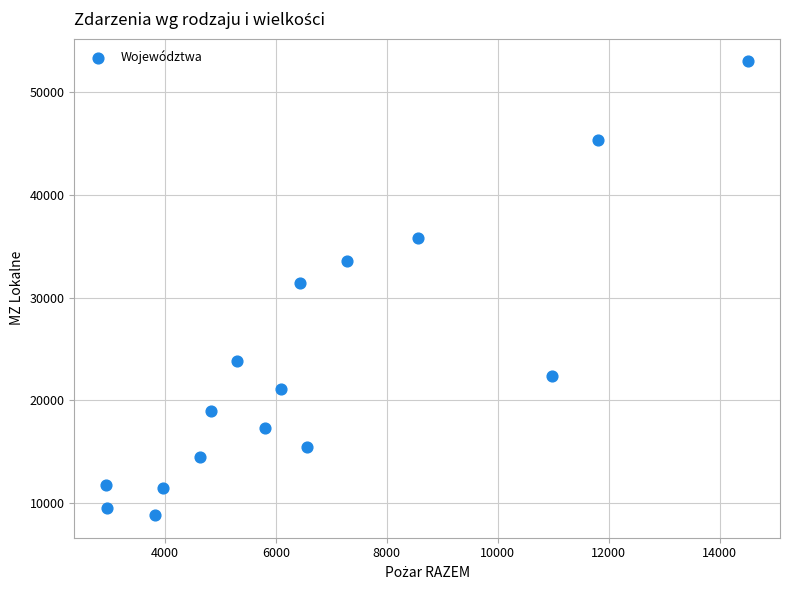

What Y value in the scatter plot is closest to 30916?

31423